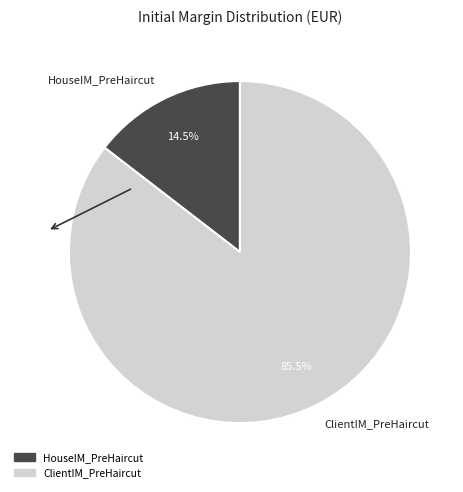

Is there any slice that represents more than half of the pie?

Yes